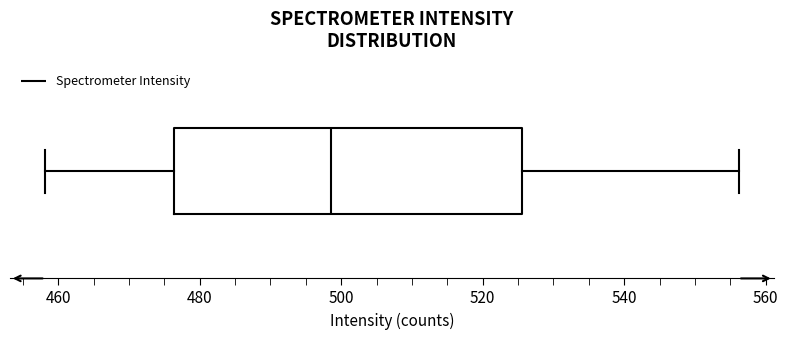

Where does the median line of the box sit on the x-axis? The values are not printed on the chart, so give them approximately, as read against the axis.

498